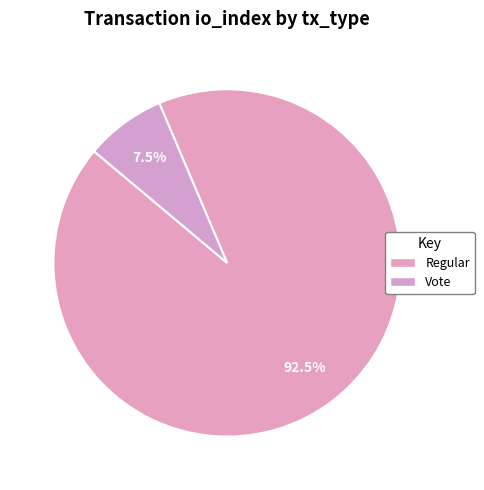

How many slices are in this pie chart?

2